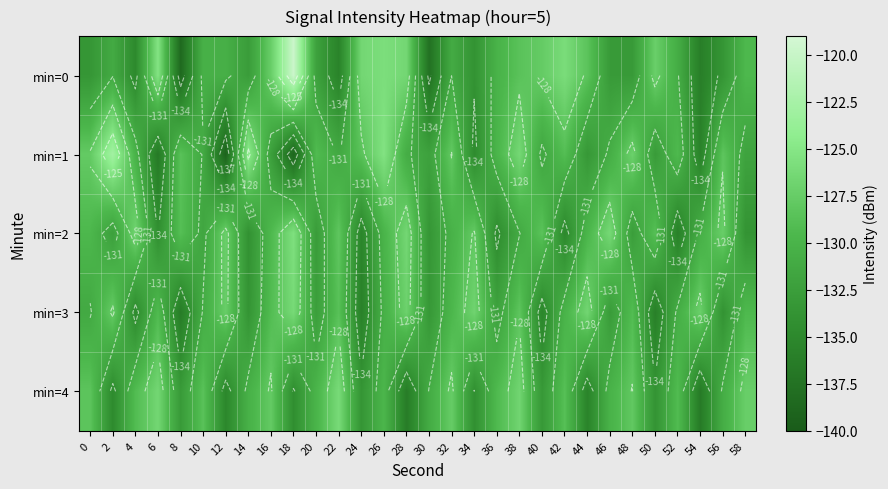

True or false: min=2 has a value of -225.4 at 24.

False